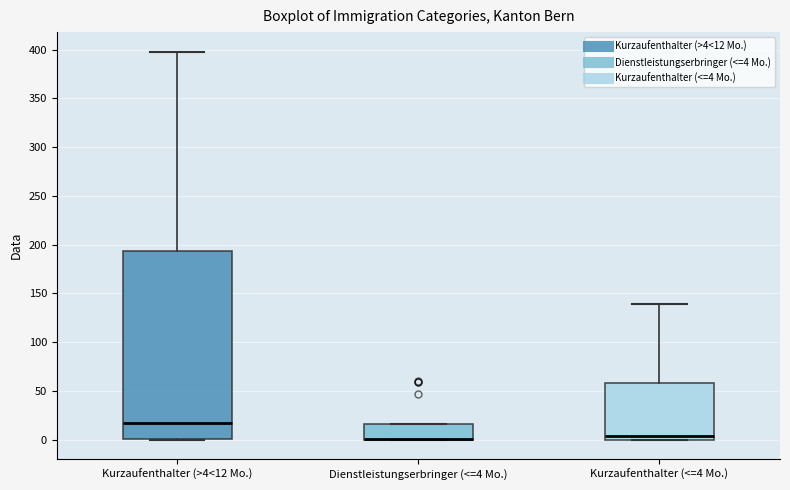

Reading left to right, read every box against the y-axis: the position of its median line, the range the box covers, and the ends of its whiskers. The values are not printed on the chart, so give them approximately, as read against the axis.

Kurzaufenthalter (>4<12 Mo.): median 20, box 0 to 195, whiskers 0 to 400
Dienstleistungserbringer (<=4 Mo.): median 0 (drawn on the box's lower edge), box 0 to 15, whiskers 0 to 15
Kurzaufenthalter (<=4 Mo.): median 5, box 0 to 60, whiskers 0 to 140